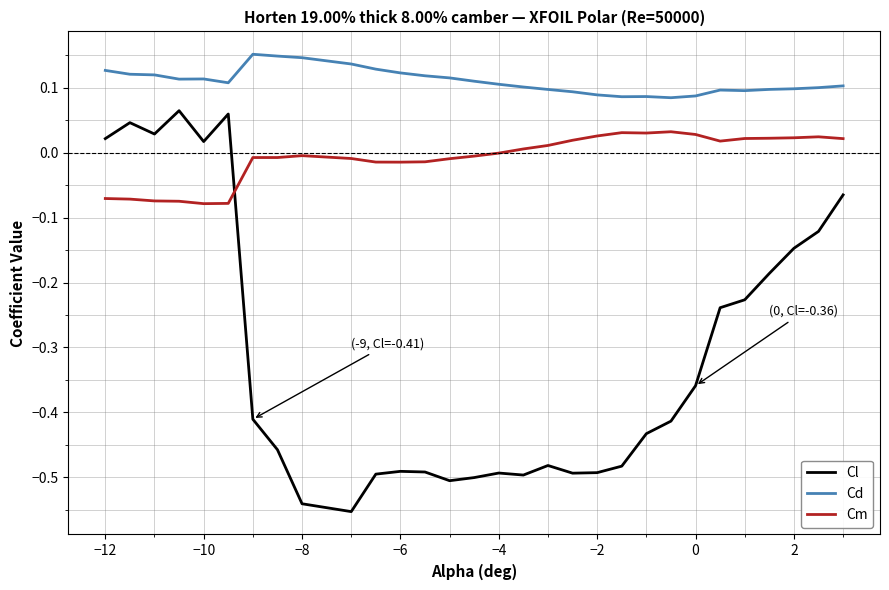

Which series has the largest total across all categories?

Cd